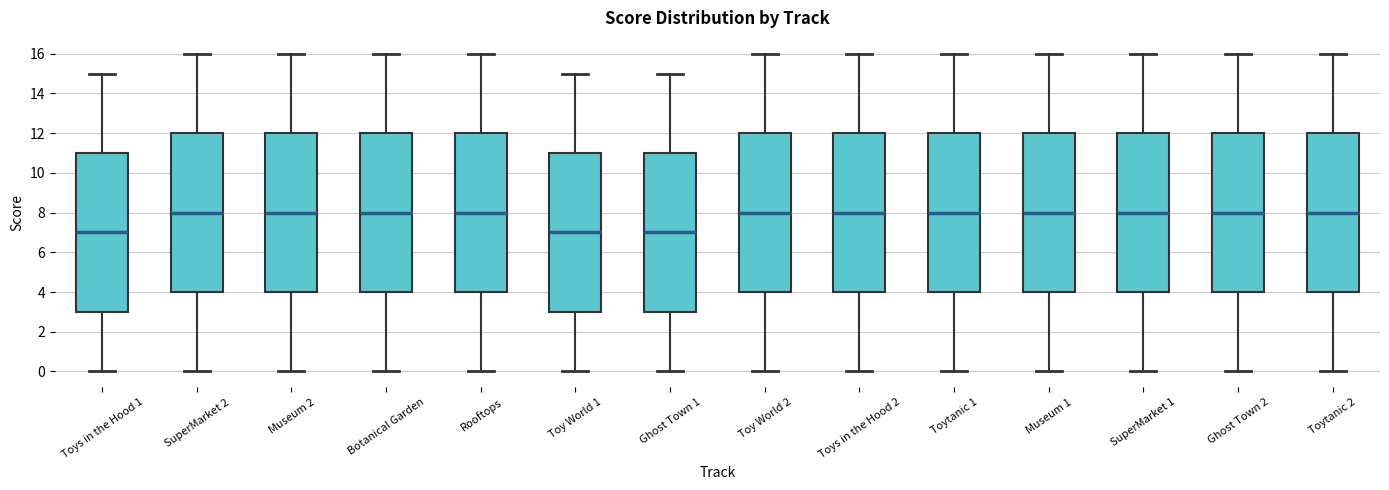

Where does the lower whisker of the box for Ghost Town 2 end on the y-axis? The values are not printed on the chart, so give them approximately, as read against the axis.

0